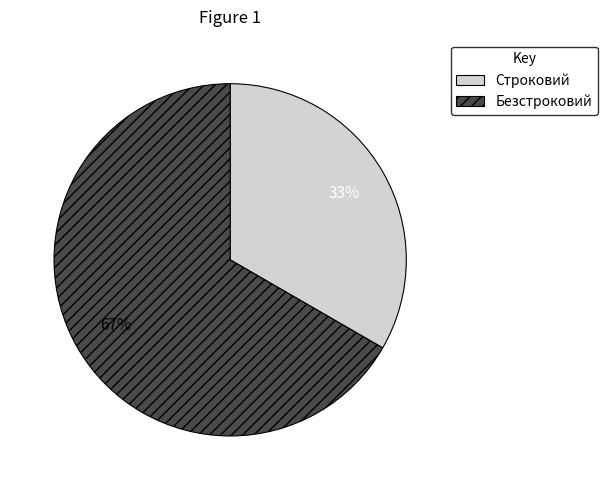

To the nearest percent, what is the average slice percentage?

50%